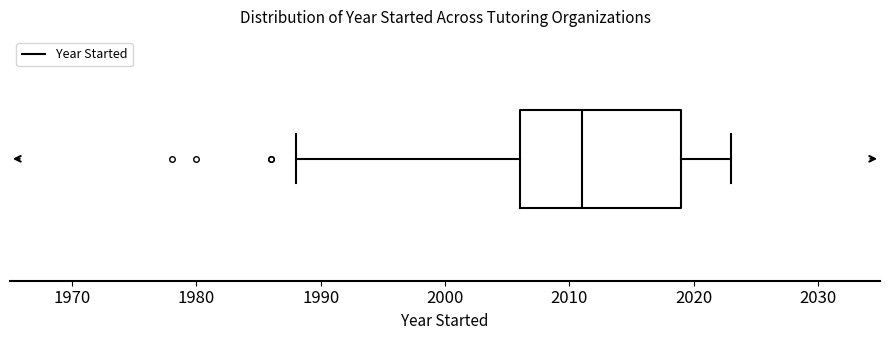

Where does the median line of the box sit on the x-axis? The values are not printed on the chart, so give them approximately, as read against the axis.

2011